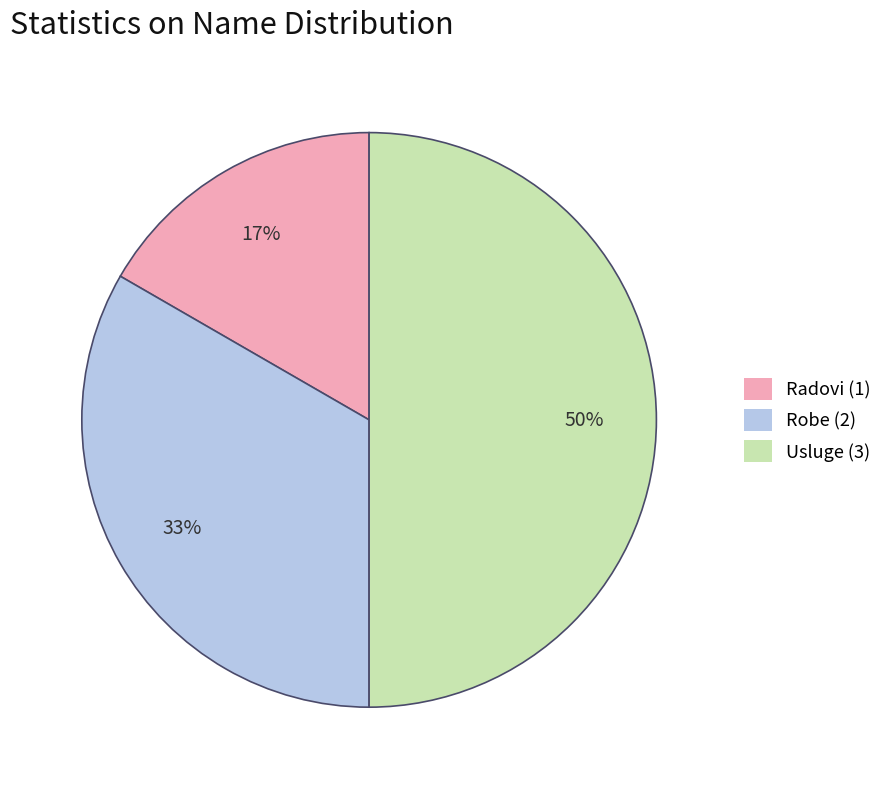

To the nearest percent, what is the average slice percentage?

33%